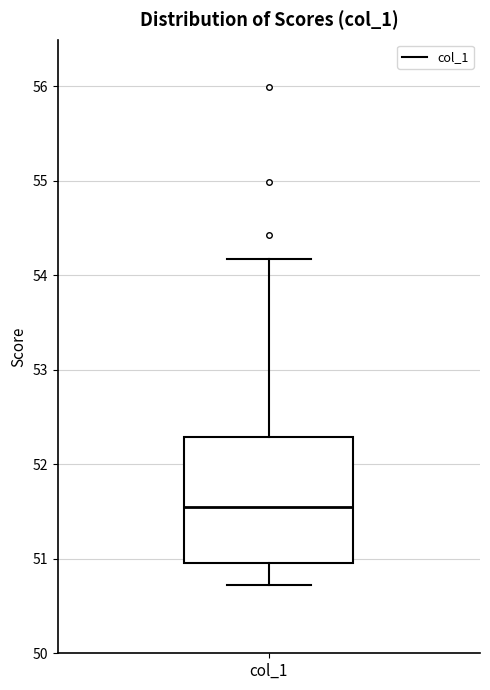

Read this box plot against the y-axis: the position of the median line, the range covered by the box, and the ends of both whiskers. The values are not printed on the chart, so give them approximately, as read against the axis.

median 51.5, box 51.0 to 52.3, whiskers 50.7 to 54.2